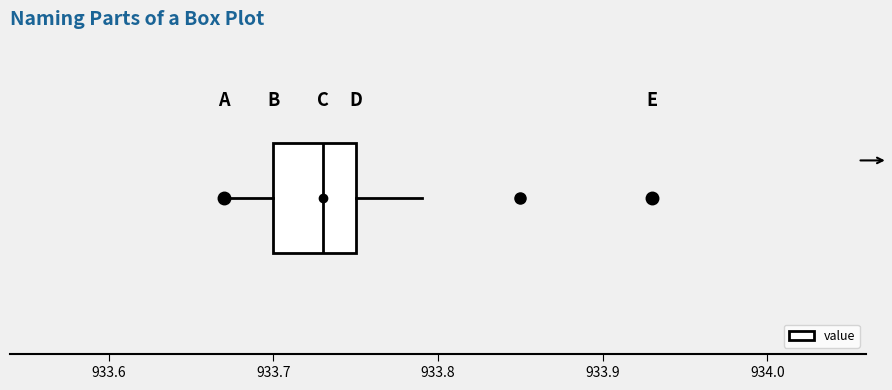

Read this box plot against the x-axis: the position of the median line, the range covered by the box, and the ends of both whiskers. The values are not printed on the chart, so give them approximately, as read against the axis.

median 933.73, box 933.70 to 933.75, whiskers 933.67 to 933.79